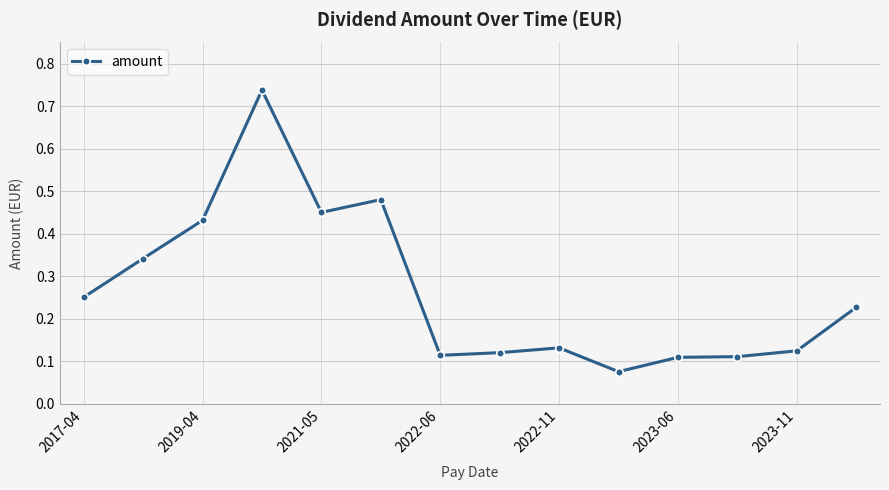

True or false: the data has more than 0 interior local peaks.

True